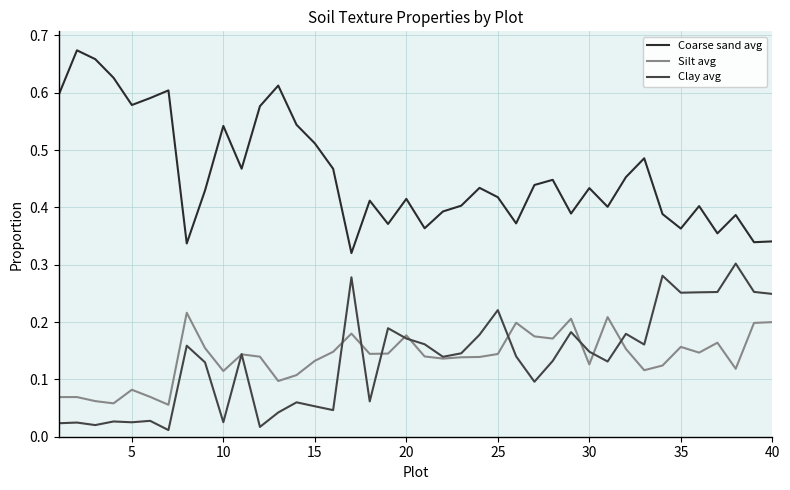

True or false: Coarse sand avg and Clay avg intersect in this chart.

False